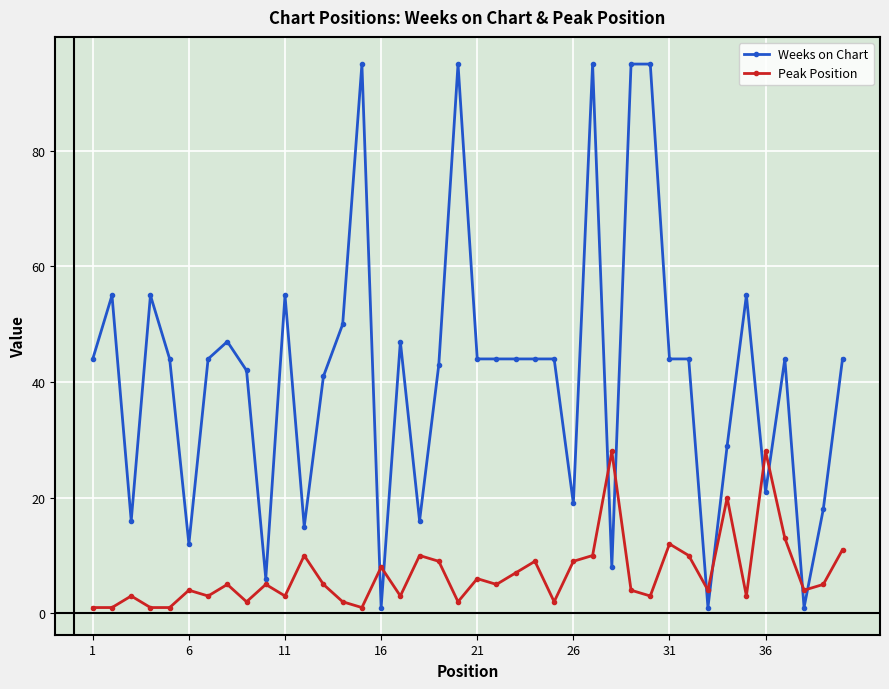

Rank the series by their maximum value, from highest to lowest.

Weeks on Chart, Peak Position